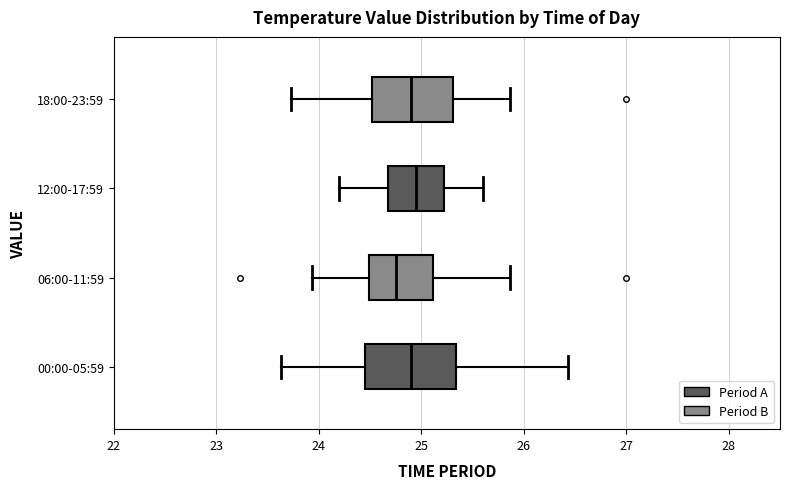

Reading bottom to top, transcribe this box plot: for each box, give where its median line is, the range the box spans, and where its two whiskers end, as read against the x-axis. The values are not printed on the chart, so give them approximately, as read against the axis.

00:00-05:59: median 24.9, box 24.5 to 25.3, whiskers 23.6 to 26.4
06:00-11:59: median 24.8, box 24.5 to 25.1, whiskers 23.9 to 25.9
12:00-17:59: median 25.0, box 24.7 to 25.2, whiskers 24.2 to 25.6
18:00-23:59: median 24.9, box 24.5 to 25.3, whiskers 23.7 to 25.9